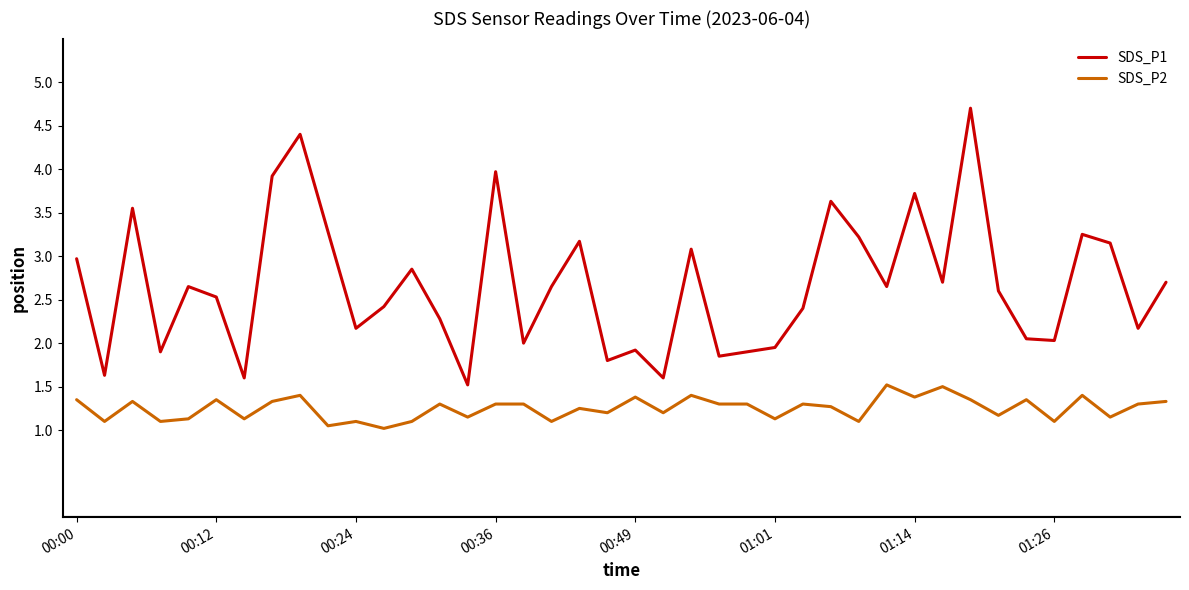

True or false: SDS_P2 and SDS_P1 cross at least once.

False